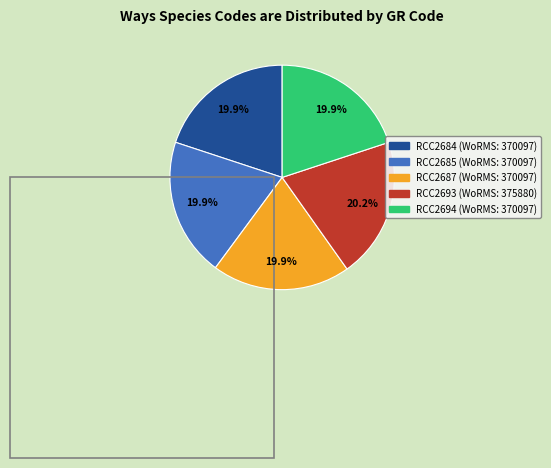

True or false: RCC2685 accounts for 10% of the total.

False